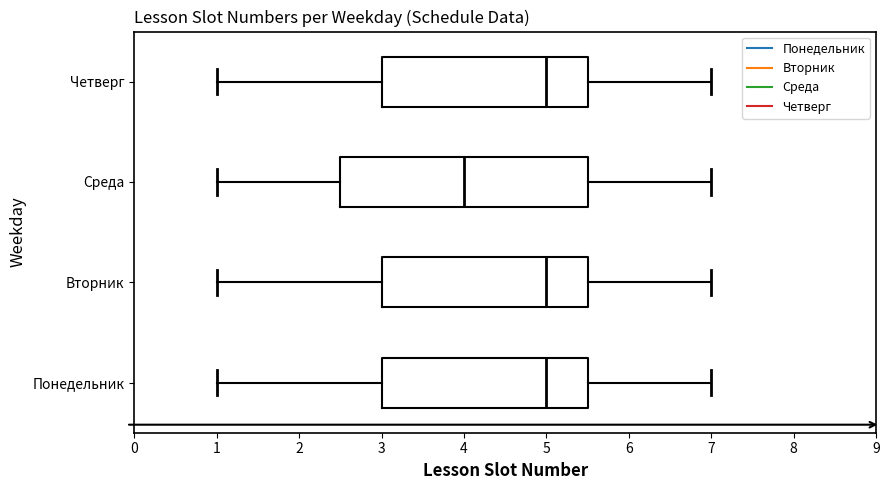

Which box is the widest, from its left edge to its right edge?

Среда